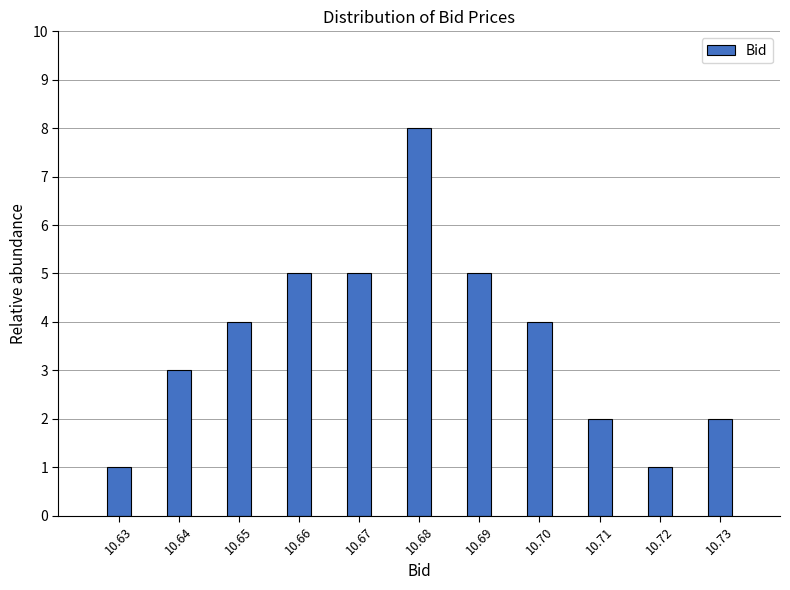

Reading right to left, list all the values displayed in this chart.

10.73=2	10.72=1	10.71=2	10.70=4	10.69=5	10.68=8	10.67=5	10.66=5	10.65=4	10.64=3	10.63=1